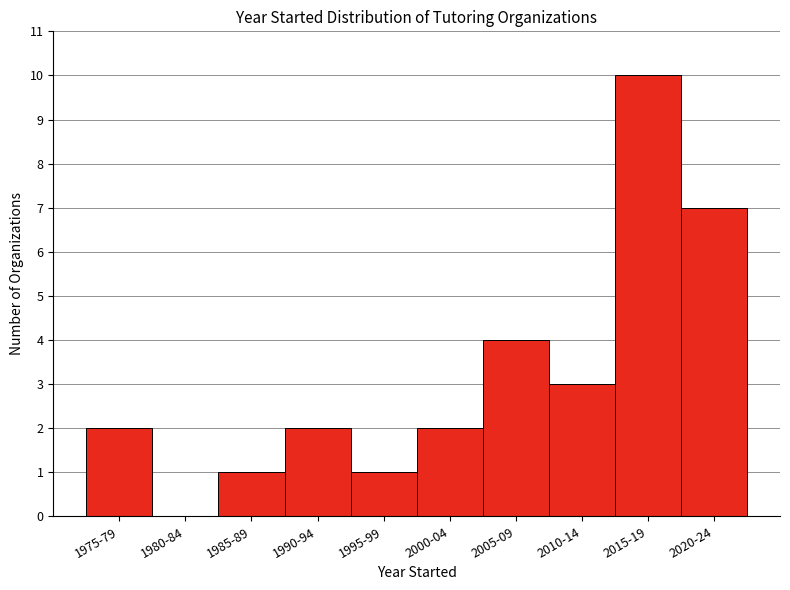

Reading right to left, list all the values displayed in this chart.

2020-24=7	2015-19=10	2010-14=3	2005-09=4	2000-04=2	1995-99=1	1990-94=2	1985-89=1	1980-84=0	1975-79=2